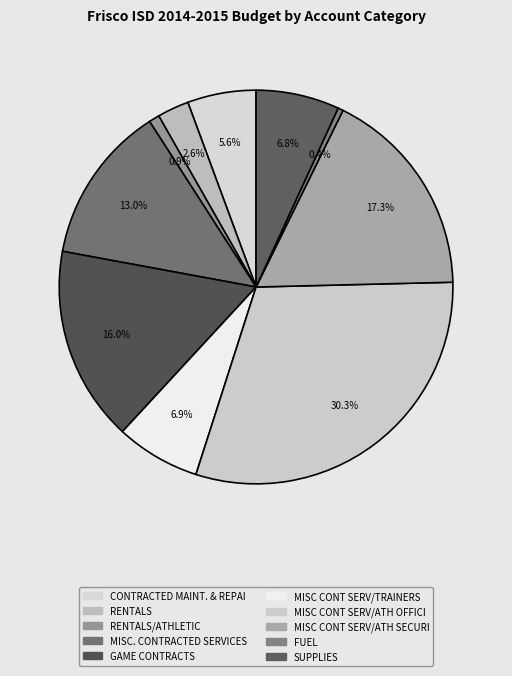

How many slices are in this pie chart?

10